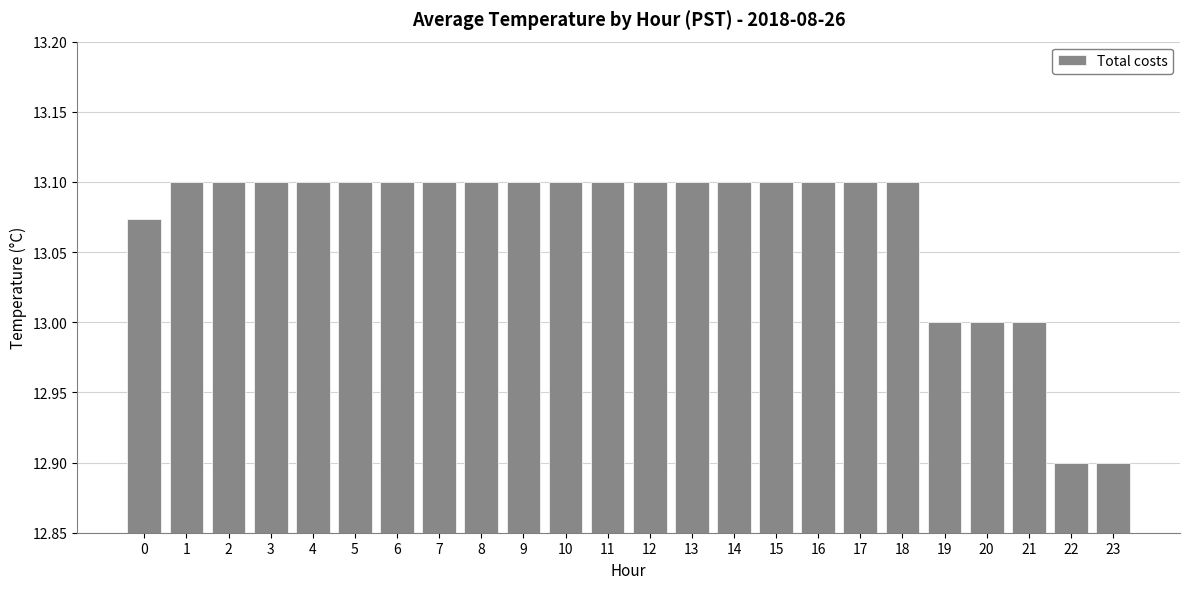

What is the difference between the maximum and second lowest values?

0.2